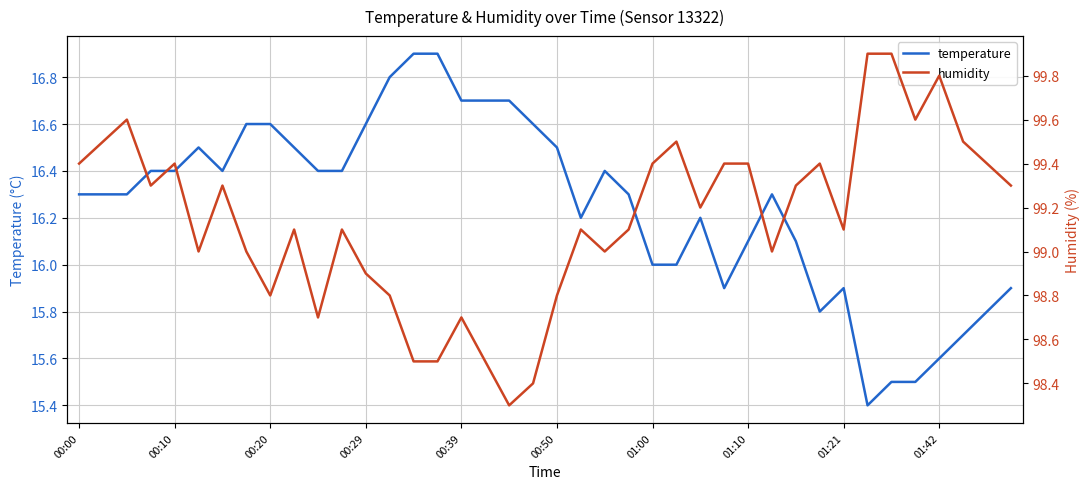

What is the difference between the maximum and minimum values in the humidity series?

1.6